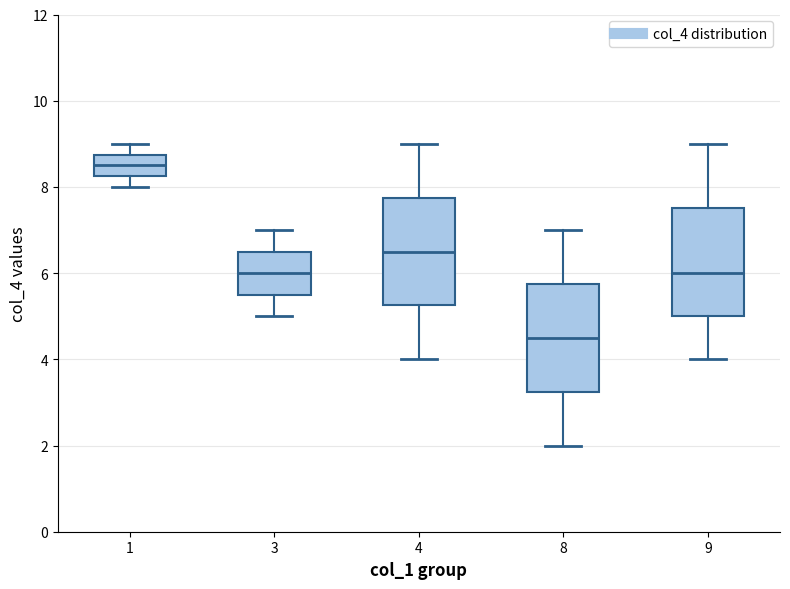

Which box's median line is the highest?

1